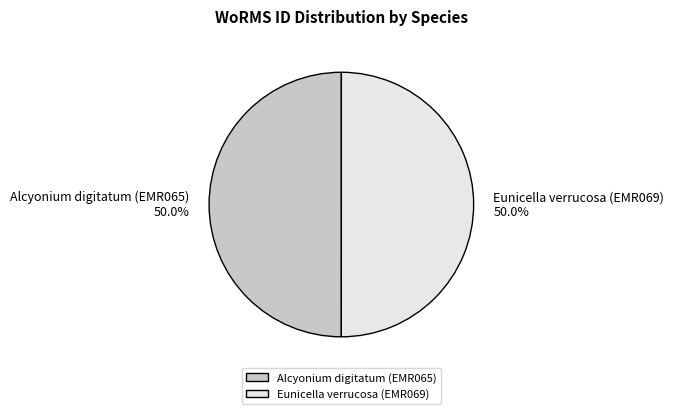

What percentage is NOT represented by Alcyonium digitatum (EMR065)?

50.0%